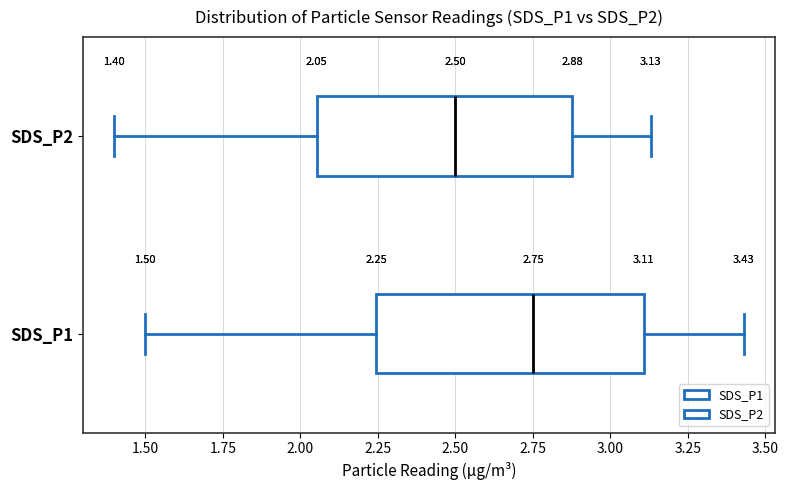

Which box's median line is the furthest to the right?

SDS_P1